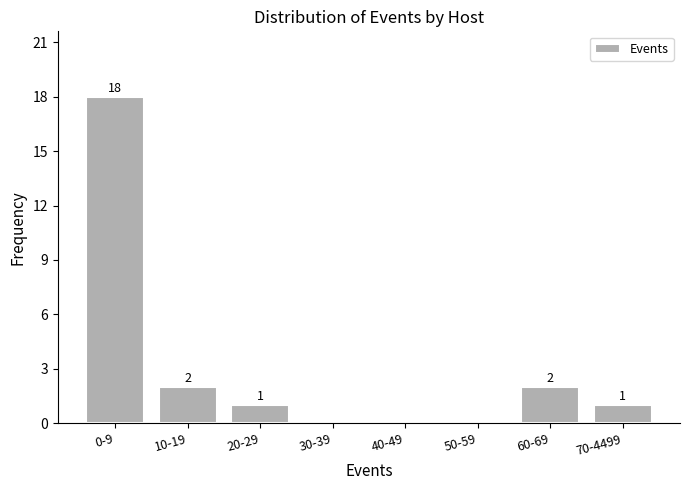

Reading left to right, list all the values displayed in this chart.

0-9=18	10-19=2	20-29=1	30-39=0	40-49=0	50-59=0	60-69=2	70-4499=1